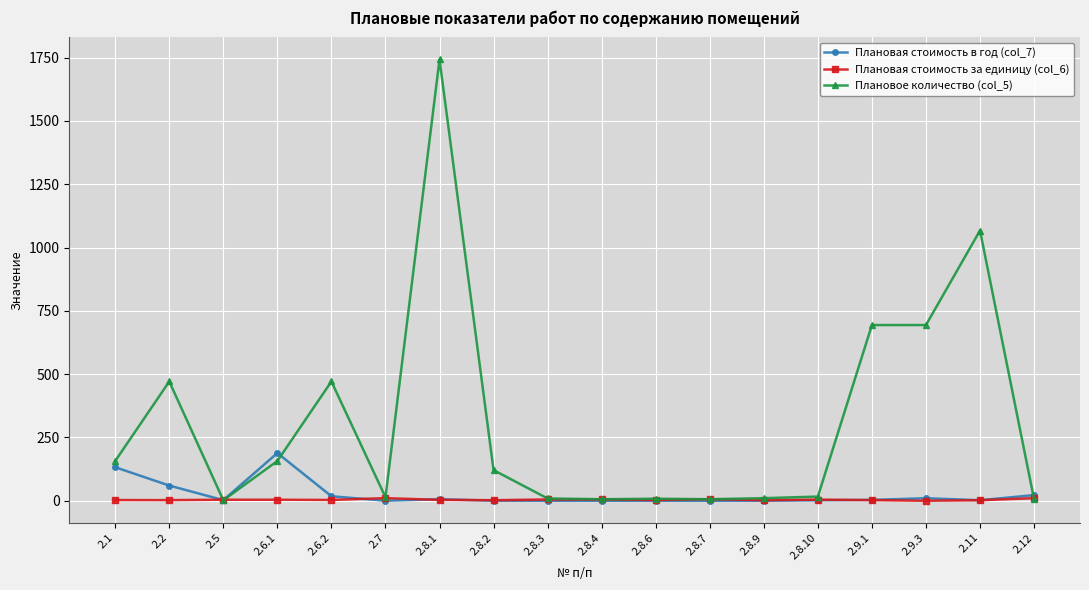

What is the value of the Плановая стоимость в год (col_7) point at the 14th from the left?

1.8